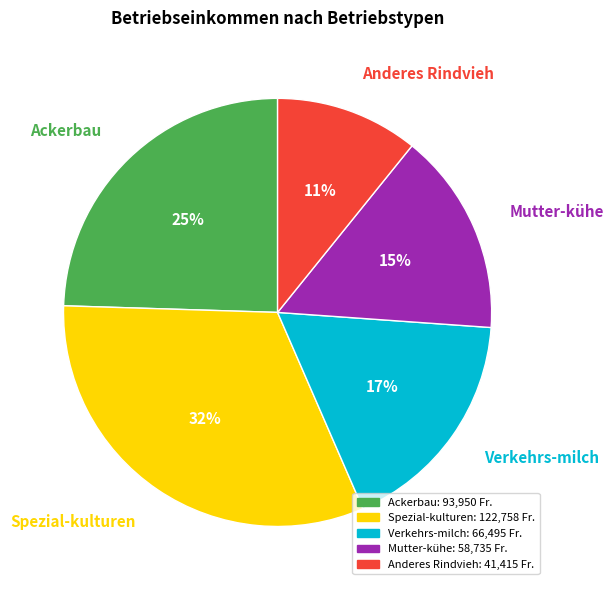

Combined, do Spezial-kulturen and Anderes Rindvieh account for over 50%?

No